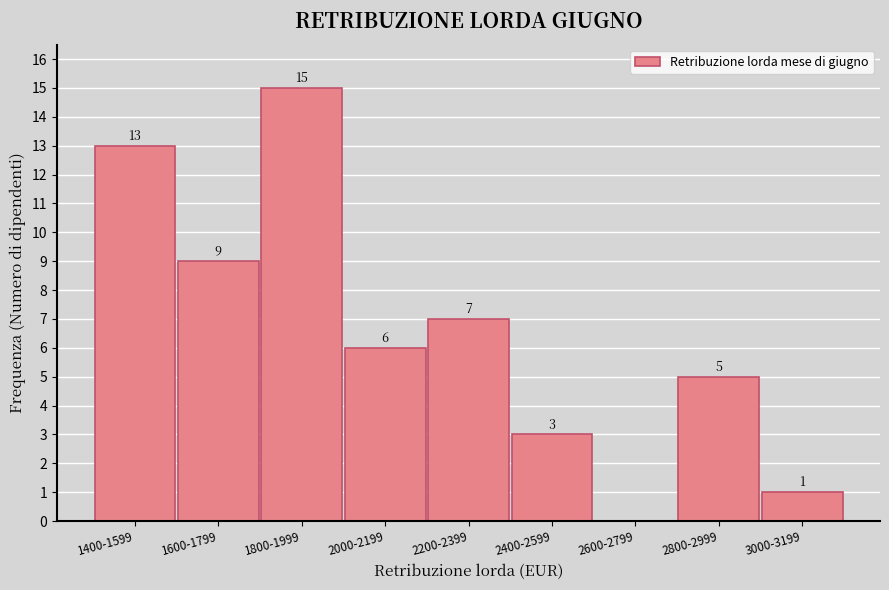

Reading left to right, transcribe all the data shown in this chart.

1400-1599=13	1600-1799=9	1800-1999=15	2000-2199=6	2200-2399=7	2400-2599=3	2600-2799=0	2800-2999=5	3000-3199=1